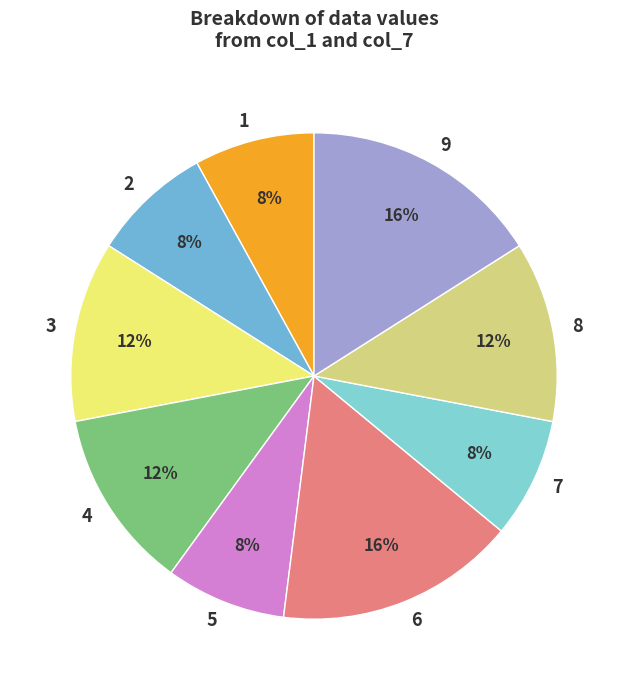

To the nearest percent, what is the average slice percentage?

11%